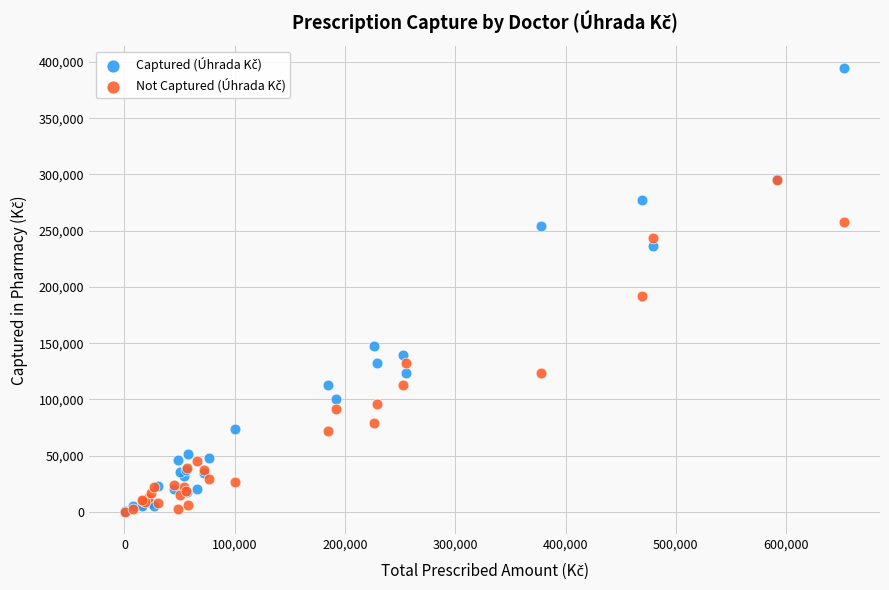

Across all series, what Y value is closest to 197382?

192387.9